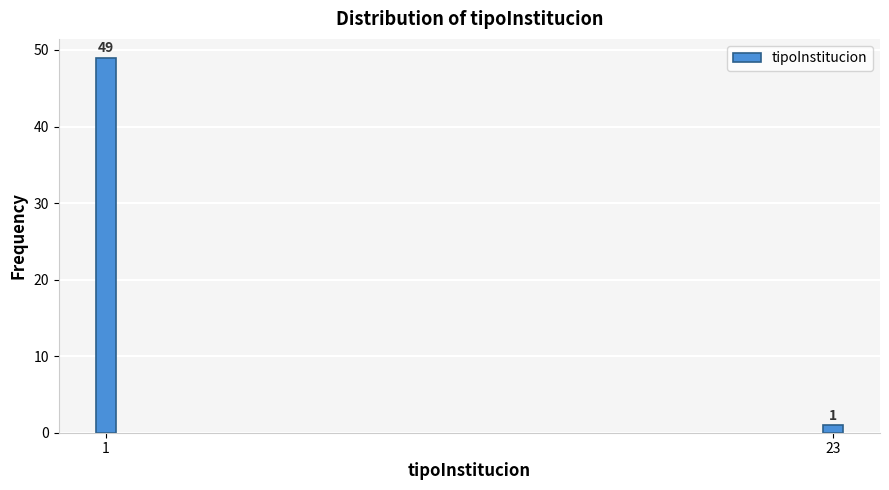

Reading right to left, list all the values displayed in this chart.

23=1	1=49